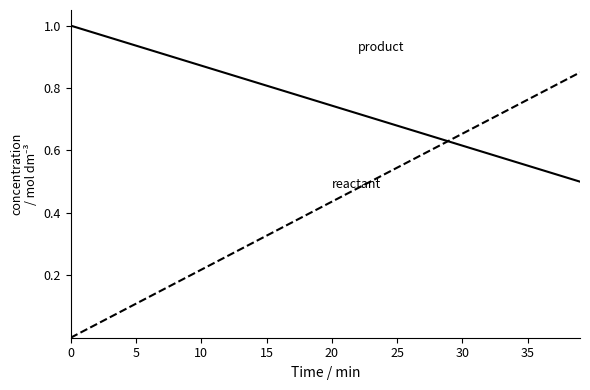

What is the label of the 2nd point from the right?

38